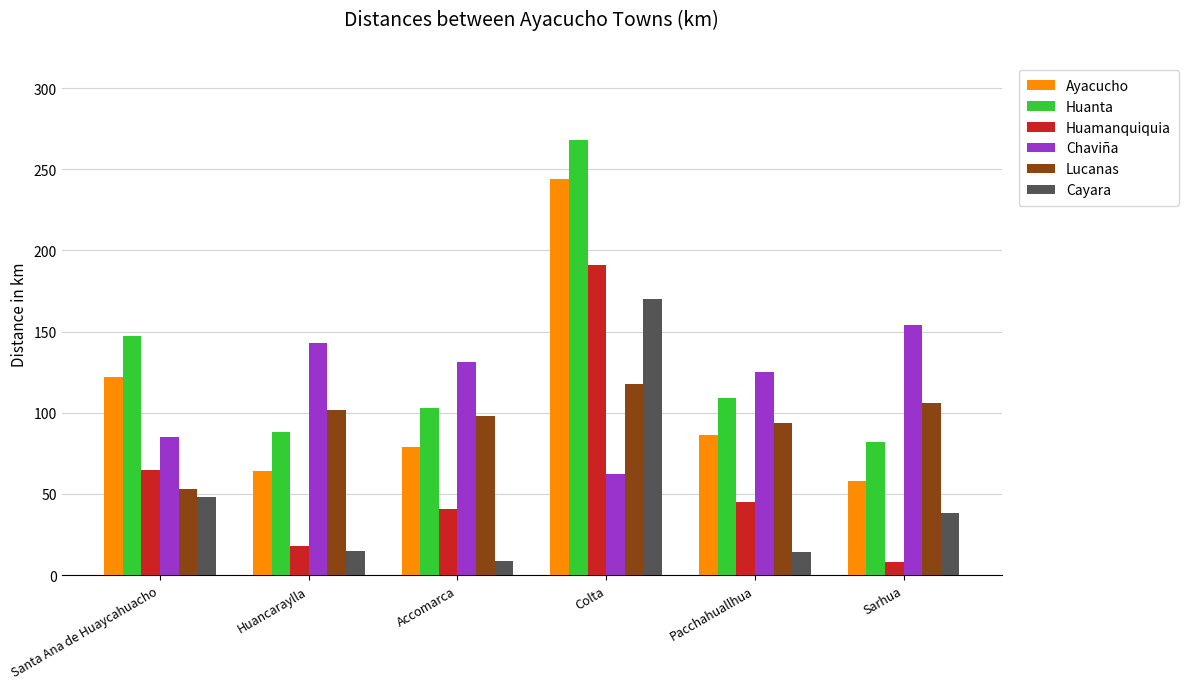

How many groups of bars are there?

6